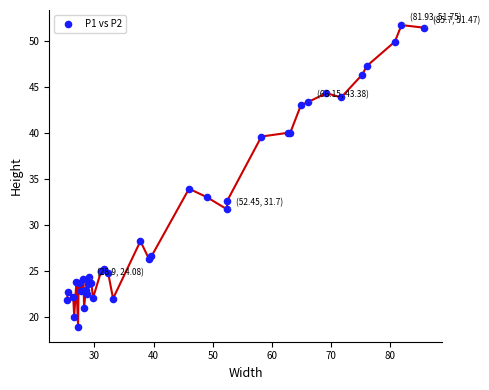

What Y value in the scatter plot is closest to 35?

34.0